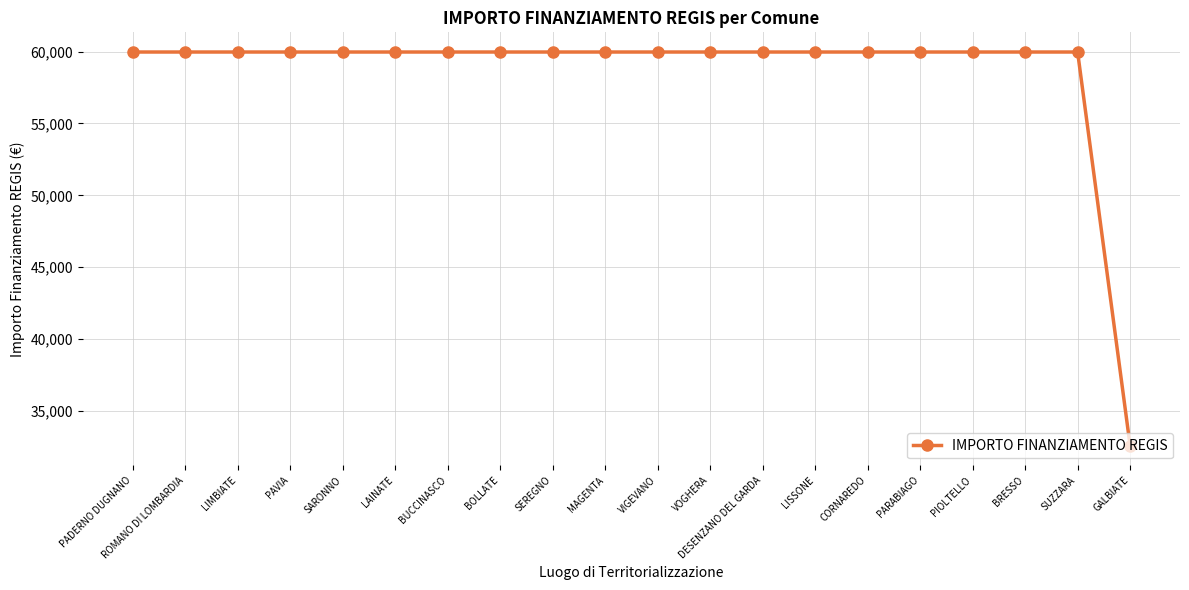

Which category has the lowest value across all series?

GALBIATE